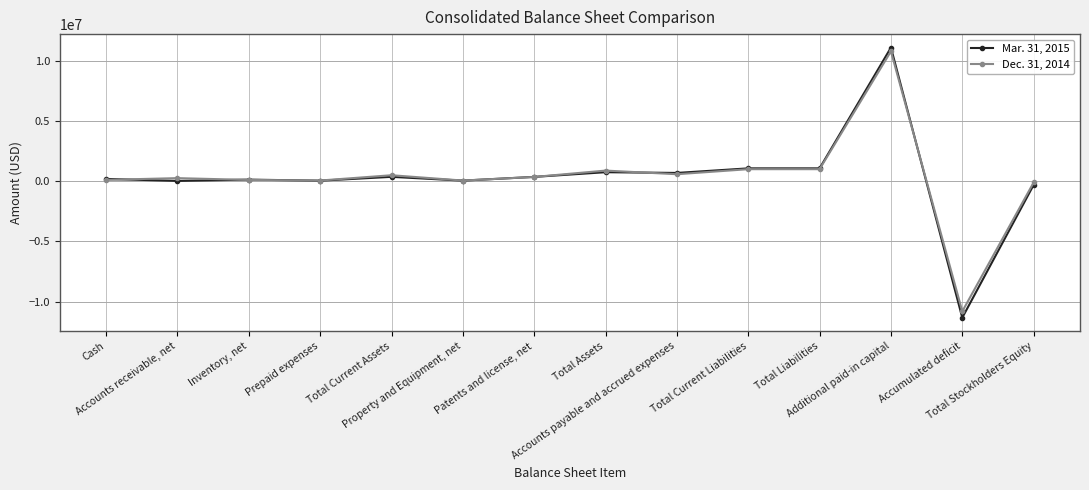

True or false: Mar. 31, 2015 has more than 1 points higher than both neighbors.

True